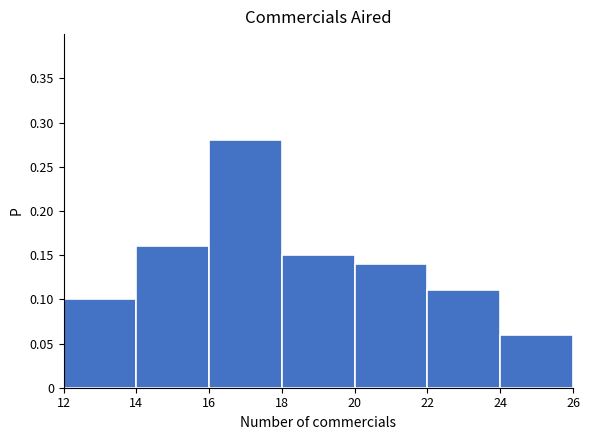

What is the height of the bar covering 20 to 22 on the x-axis? The values are not printed on the chart, so give them approximately, as read against the axis.

0.14